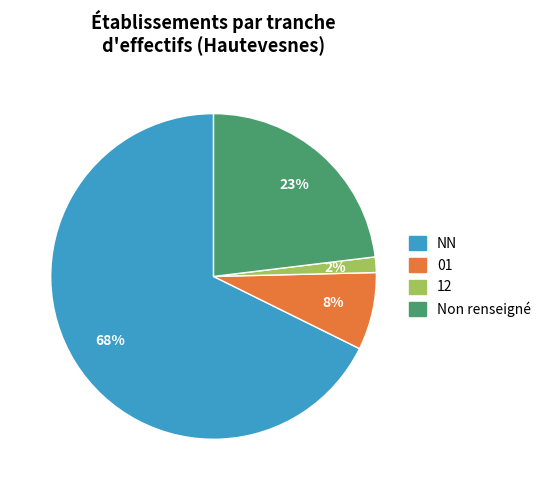

Is there a majority slice in this chart?

Yes